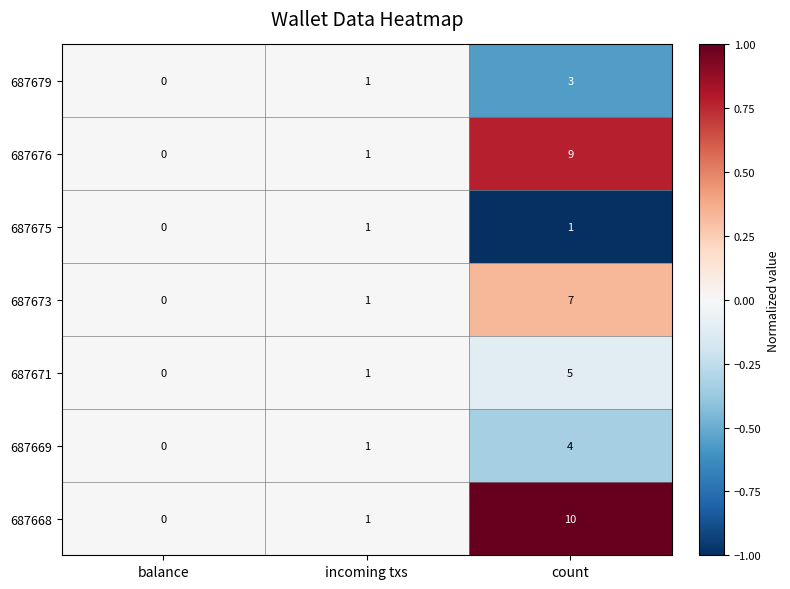

Count the number of data series in this chart.

7